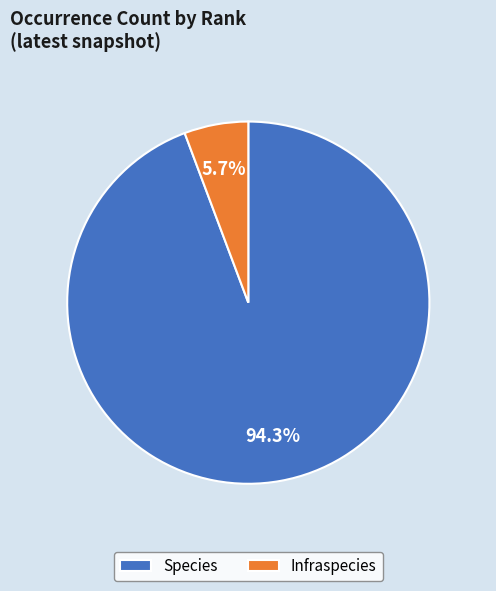

To the nearest percent, what is the average slice percentage?

50%